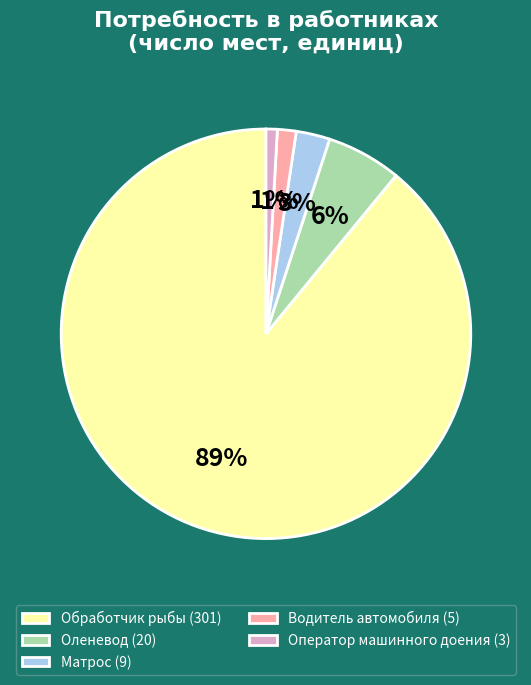

To the nearest percent, what portion does Обработчик рыбы represent?

89%